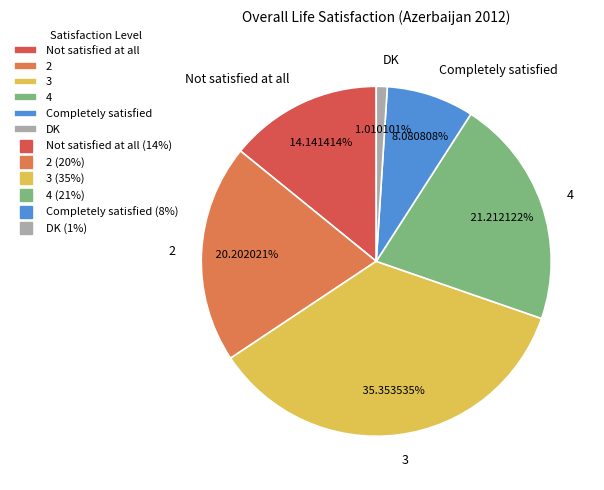

How many segments does this pie chart have?

6